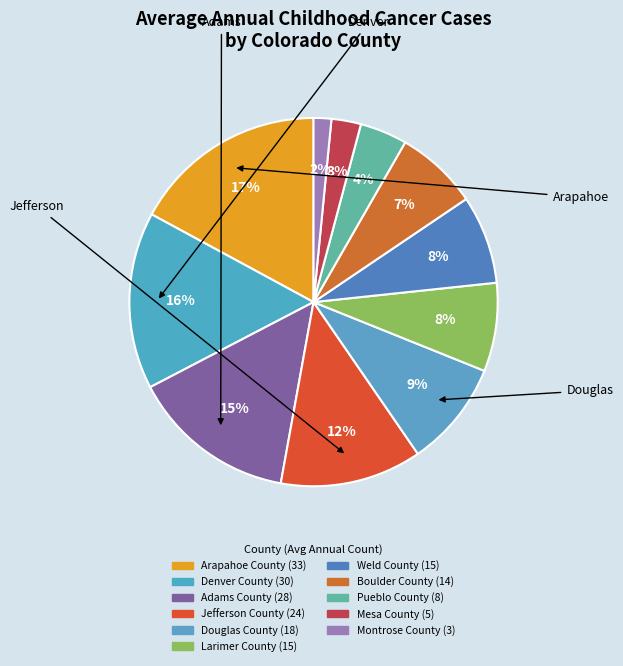

Count the number of slices in the pie.

11